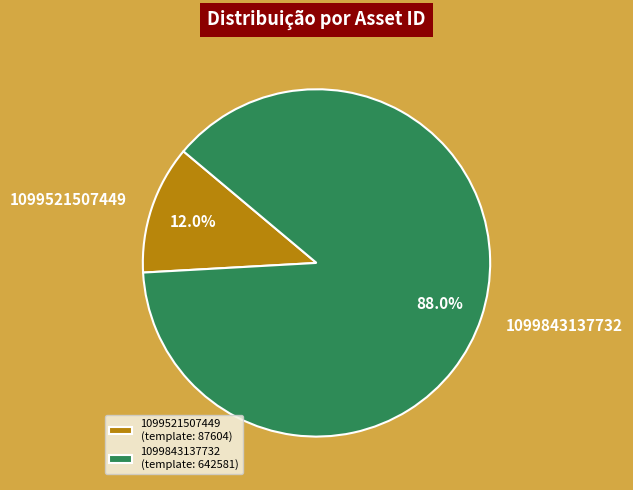

To the nearest percent, what portion does 1099843137732 represent?

88%